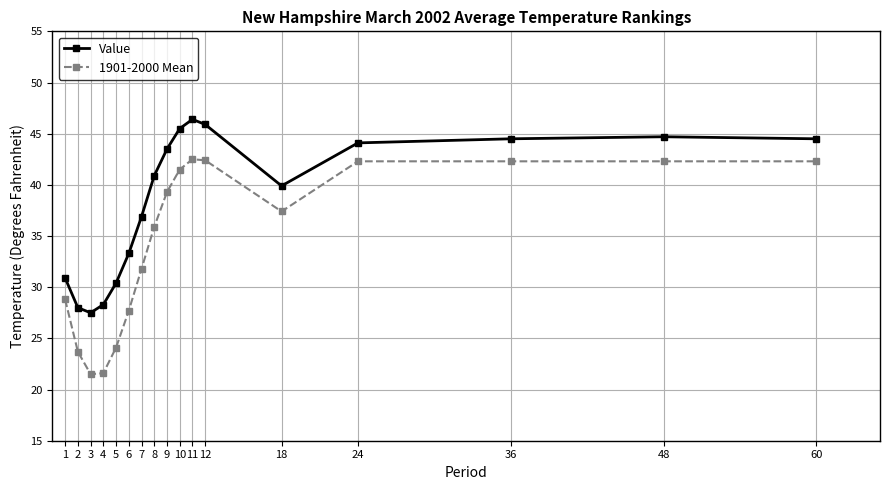

What is the greatest value displayed?

46.4